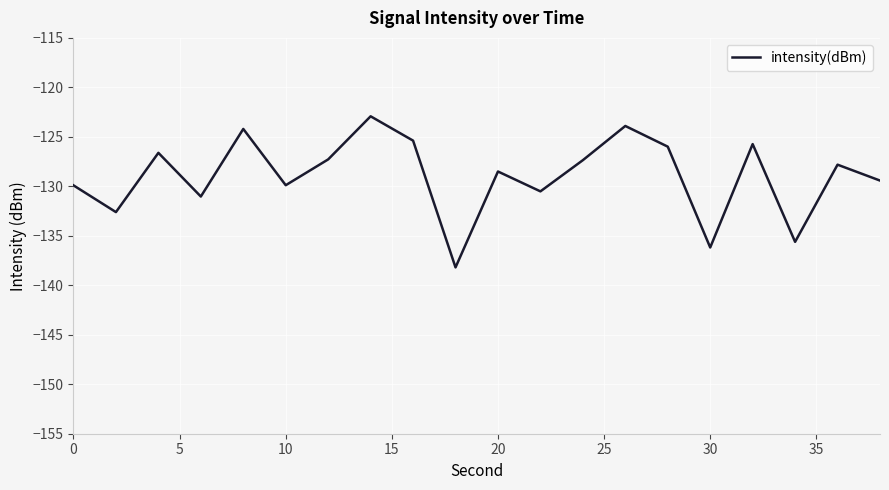

What is the difference between the second highest and second lowest values?

12.3